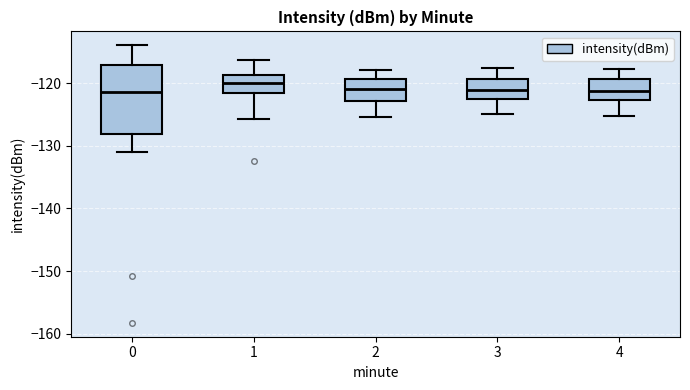

Reading left to right, read every box against the y-axis: the position of its median line, the range the box covers, and the ends of its whiskers. The values are not printed on the chart, so give them approximately, as read against the axis.

0: median -121, box -128 to -117, whiskers -131 to -114
1: median -120, box -122 to -119, whiskers -126 to -116
2: median -121, box -123 to -119, whiskers -125 to -118
3: median -121, box -123 to -119, whiskers -125 to -118
4: median -121, box -123 to -119, whiskers -125 to -118